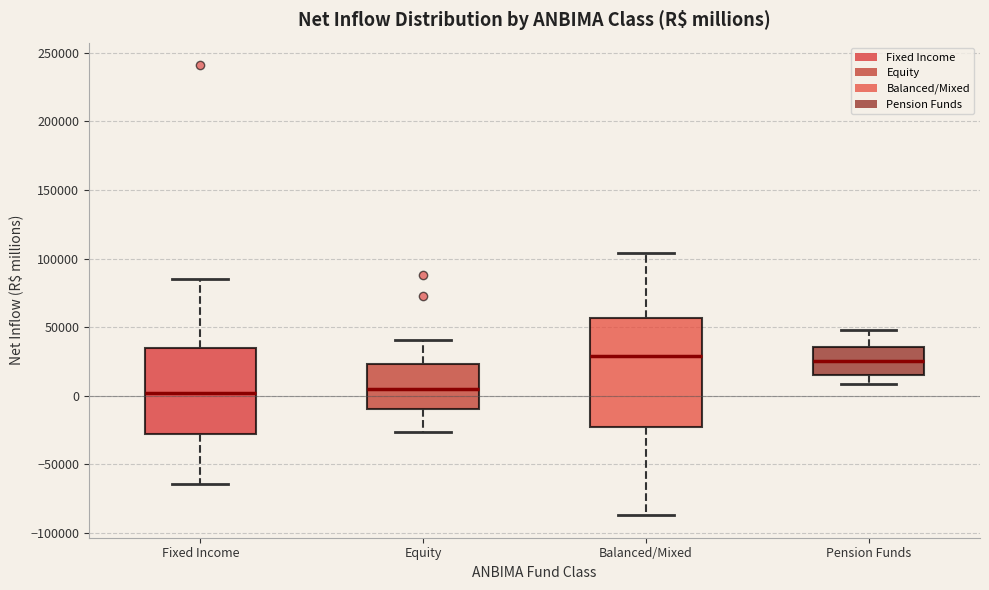

Reading left to right, transcribe this box plot: for each box, give where its median line is, the range the box spans, and where its two whiskers end, as read against the y-axis. The values are not printed on the chart, so give them approximately, as read against the axis.

Fixed Income: median 0, box -30000 to 35000, whiskers -65000 to 85000
Equity: median 5000, box -10000 to 25000, whiskers -25000 to 40000
Balanced/Mixed: median 30000, box -25000 to 55000, whiskers -85000 to 105000
Pension Funds: median 25000, box 15000 to 35000, whiskers 10000 to 50000